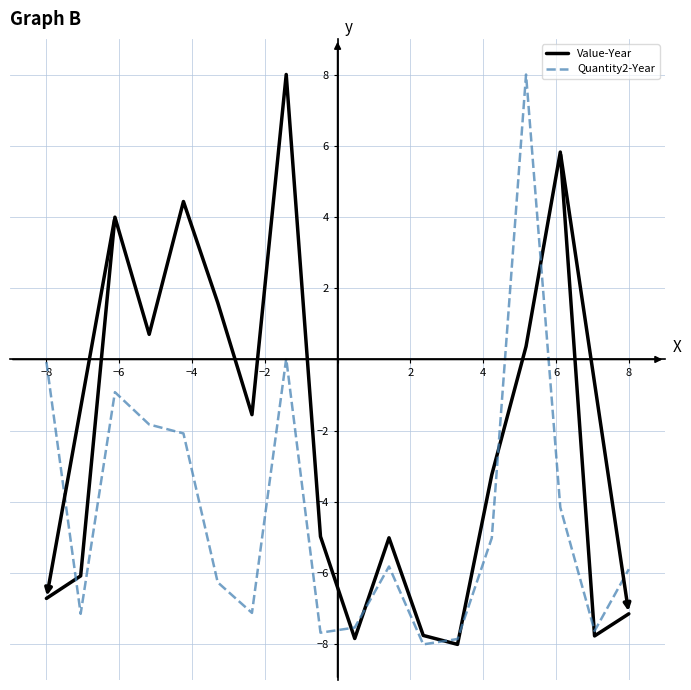

What are all the series names shown in the legend?

Value-Year, Quantity2-Year